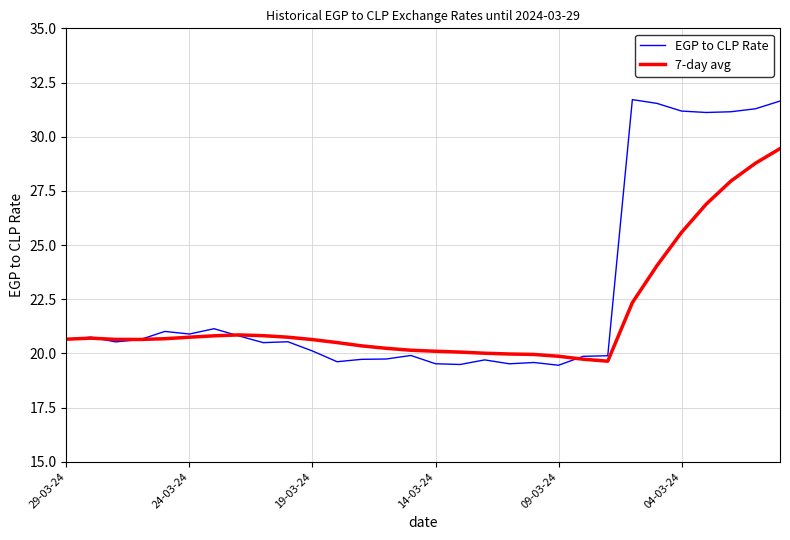

List the series in order of their peak value, lowest first.

7-day avg, EGP to CLP Rate